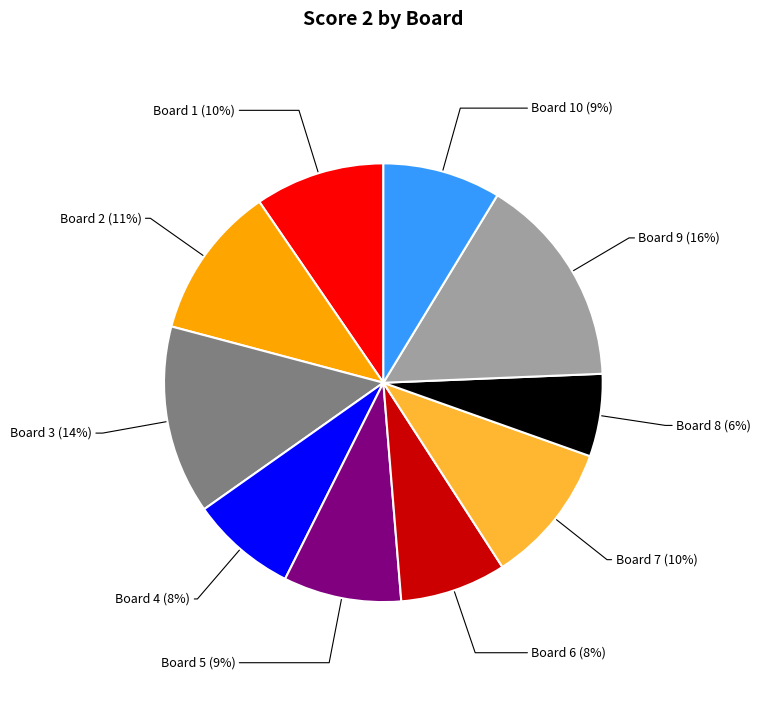

Count the number of slices in the pie.

10